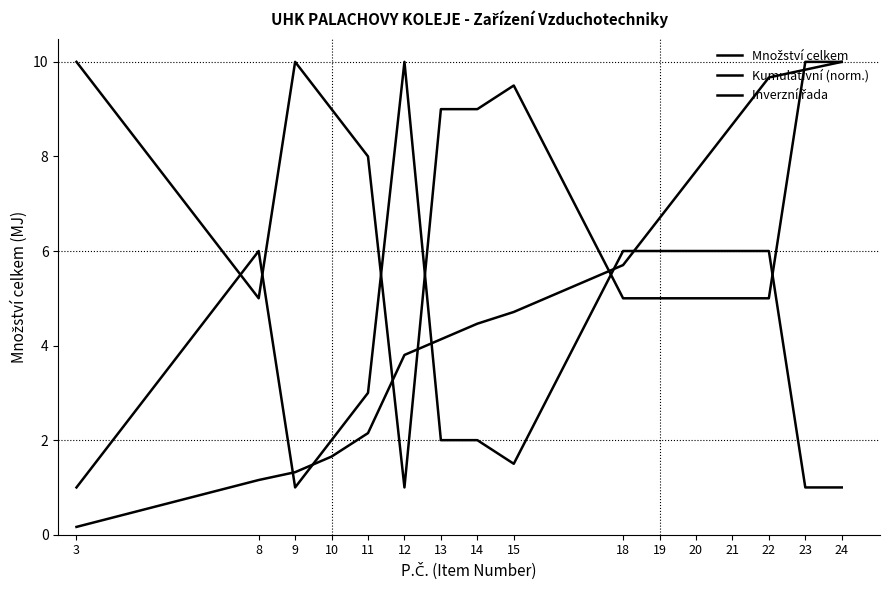

How many lines are shown in the chart?

3